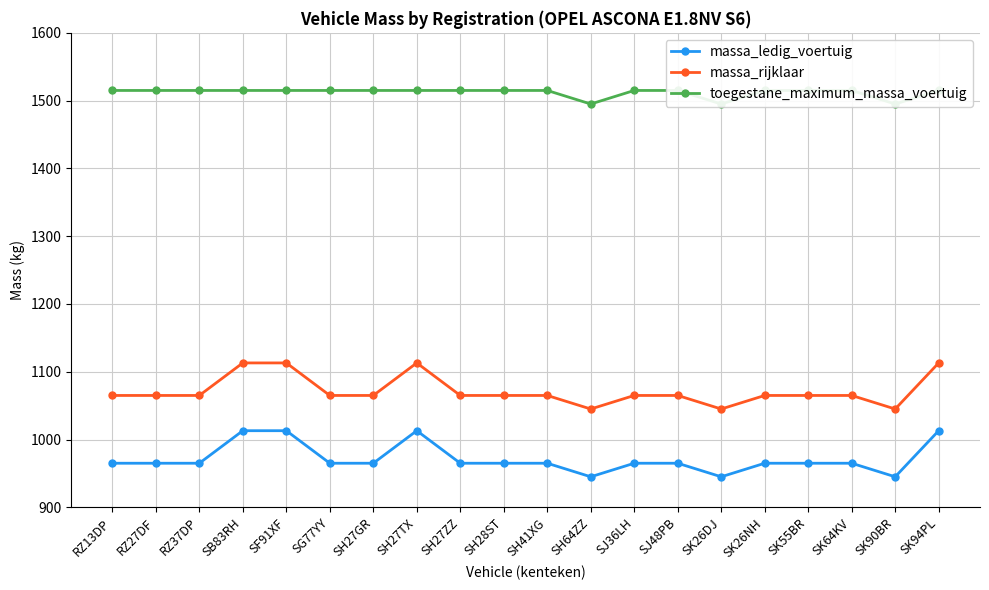

How many lines are shown in the chart?

3